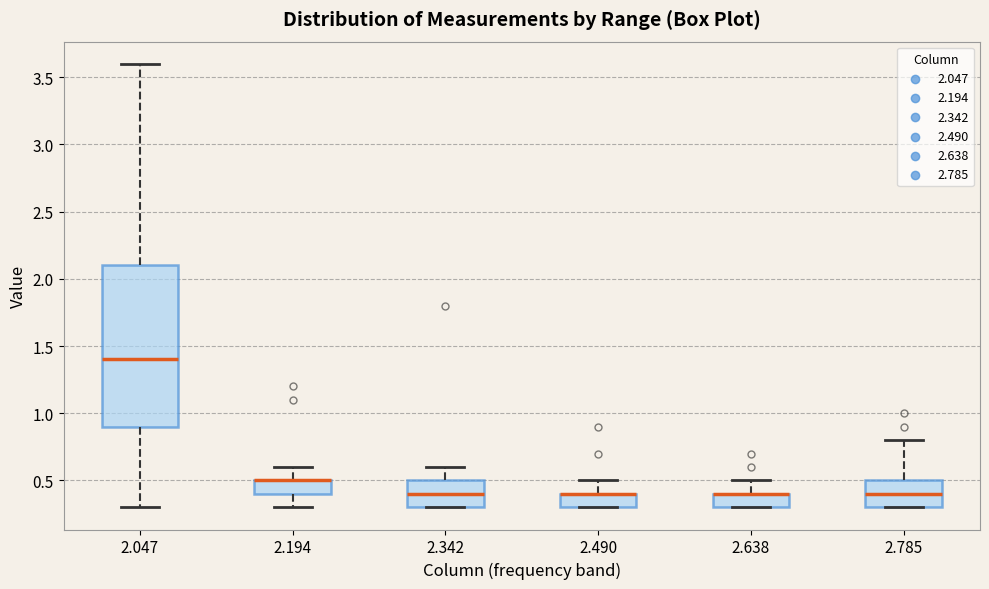

Where is the lower edge of the box at x = 2.047 on the y-axis? The values are not printed on the chart, so give them approximately, as read against the axis.

0.9